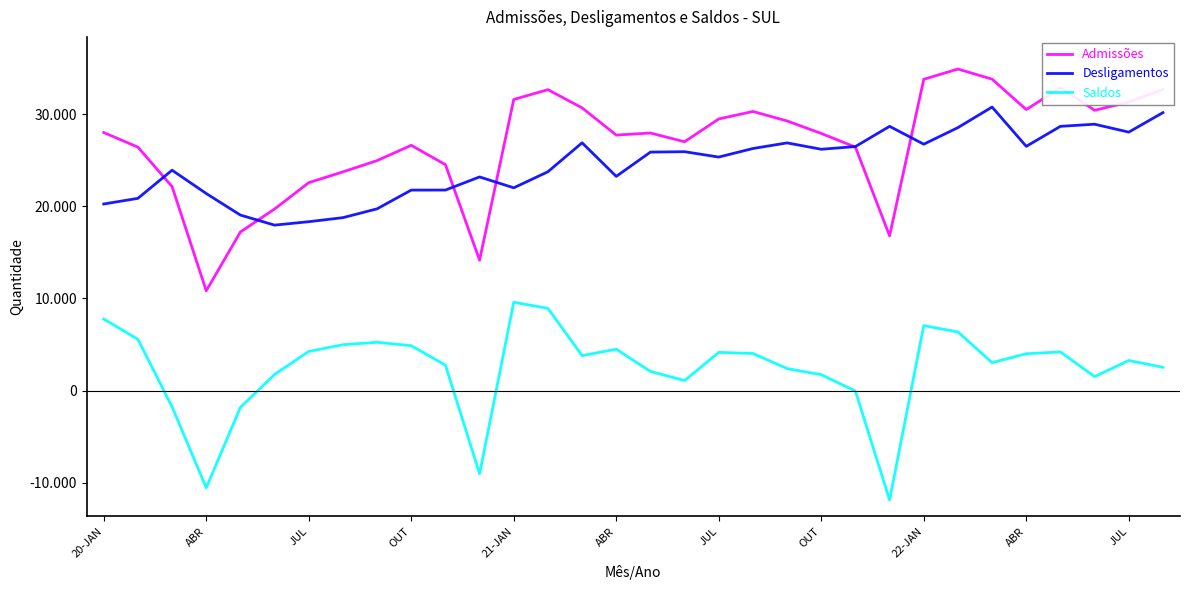

What is the minimum value shown in the chart?

-11893